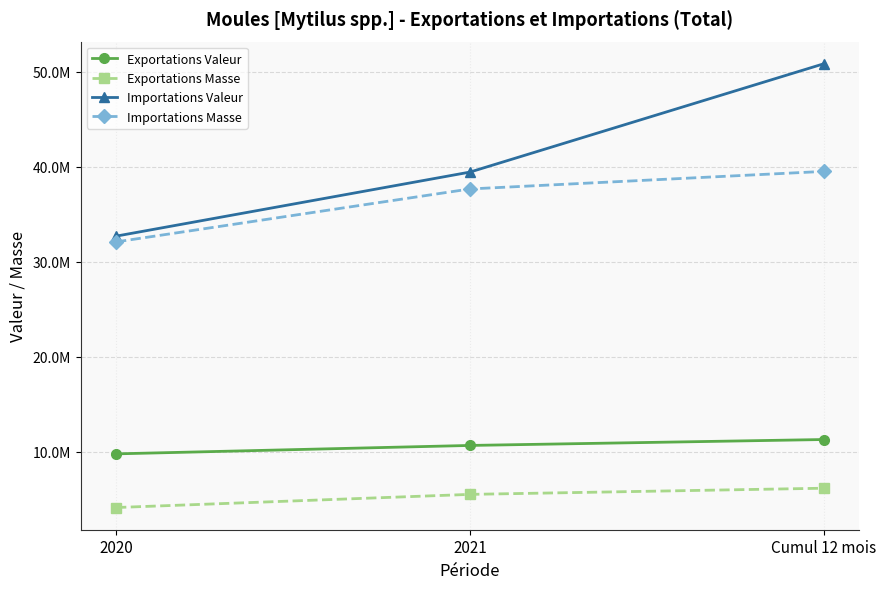

At which category is the sum across all series the highest?

Cumul 12 mois